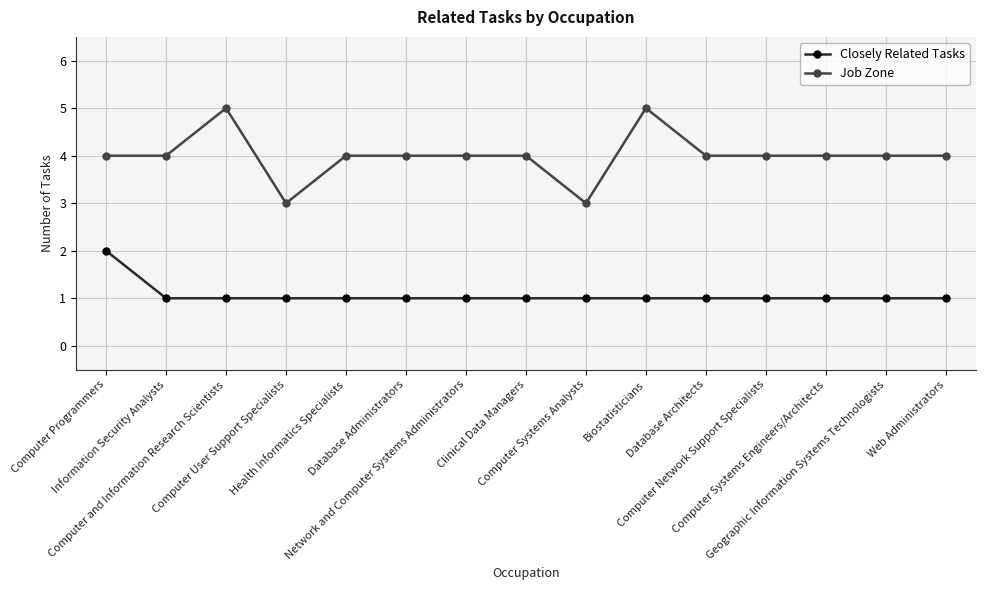

Which series has the largest total across all categories?

Job Zone